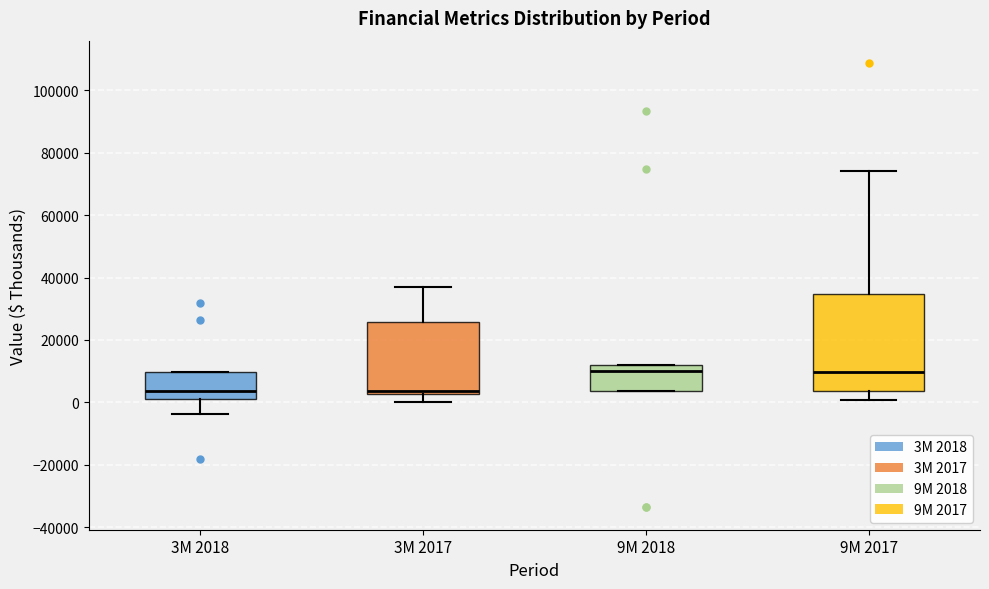

Reading left to right, transcribe this box plot: for each box, give where its median line is, the range the box spans, and where its two whiskers end, as read against the y-axis. The values are not printed on the chart, so give them approximately, as read against the axis.

3M 2018: median 4000, box 2000 to 10000, whiskers -4000 to 10000
3M 2017: median 4000, box 2000 to 26000, whiskers 0 to 36000
9M 2018: median 10000, box 4000 to 12000, whiskers 4000 to 12000
9M 2017: median 10000, box 4000 to 34000, whiskers 0 to 74000